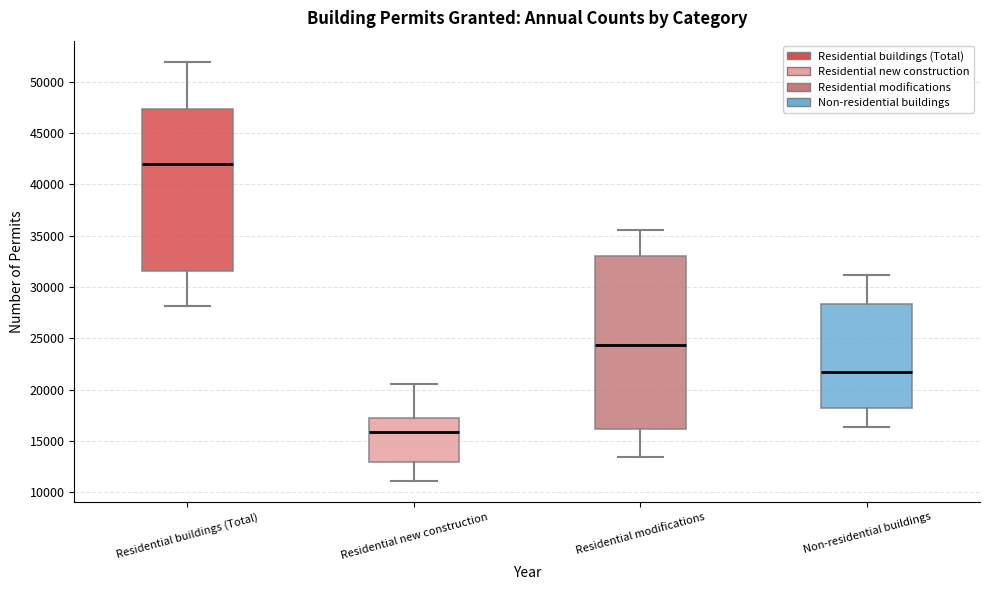

Where does the lower whisker of the box for Residential buildings (Total) end on the y-axis? The values are not printed on the chart, so give them approximately, as read against the axis.

28000